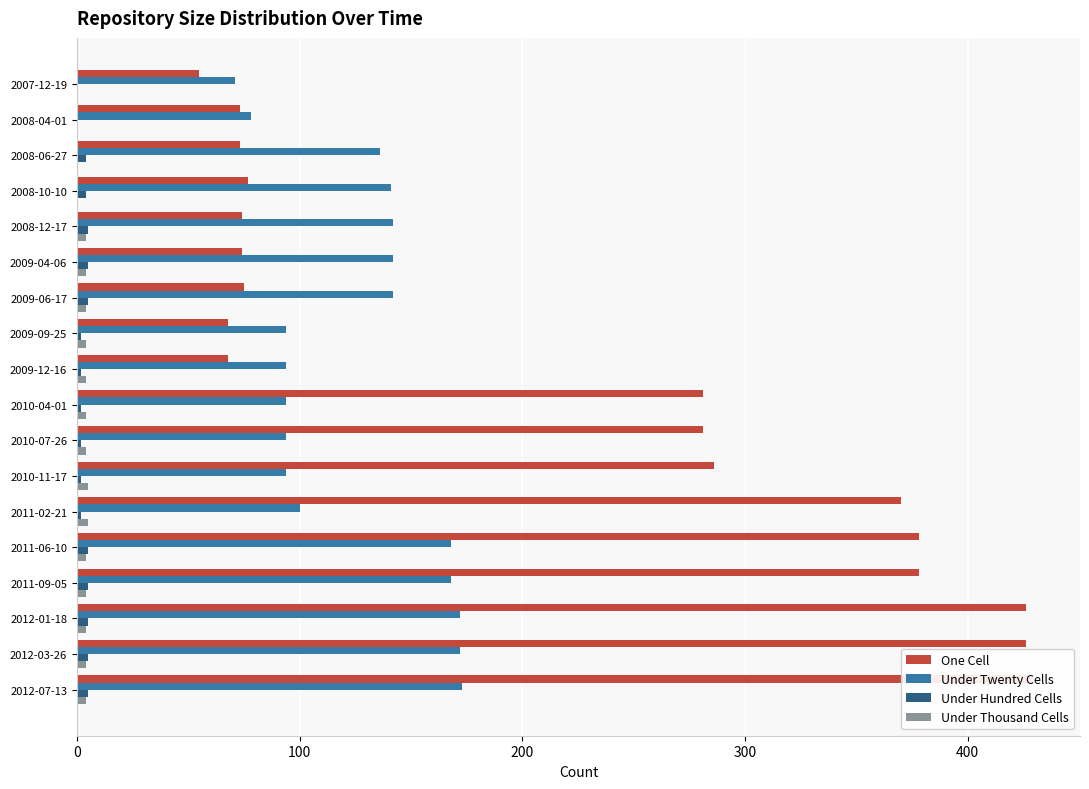

What is the sum of the Under Twenty Cells values at 2010-07-26 and 2010-04-01?

188